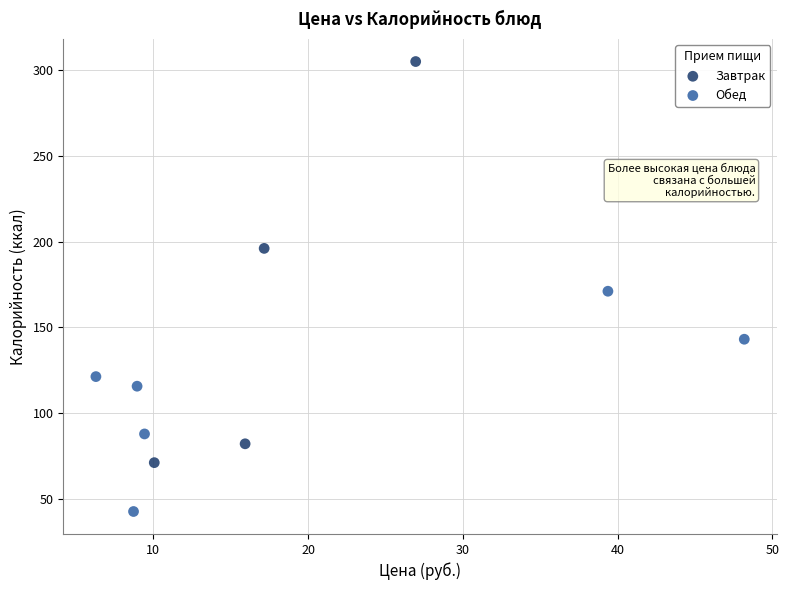

Which series contains the highest Y value?

Завтрак